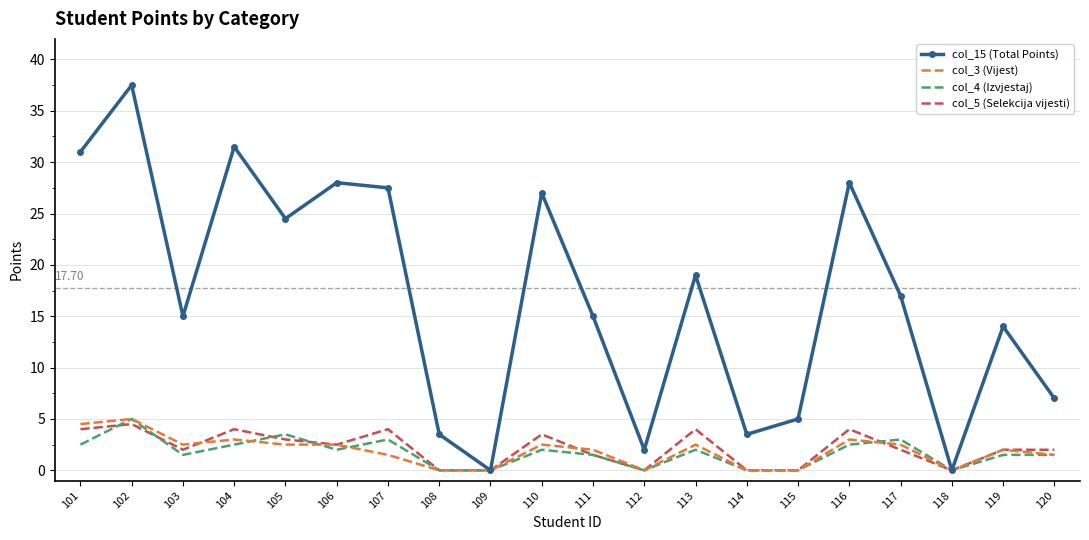

What are all the series names shown in the legend?

col_15 (Total Points), col_3 (Vijest), col_4 (Izvjestaj), col_5 (Selekcija vijesti)